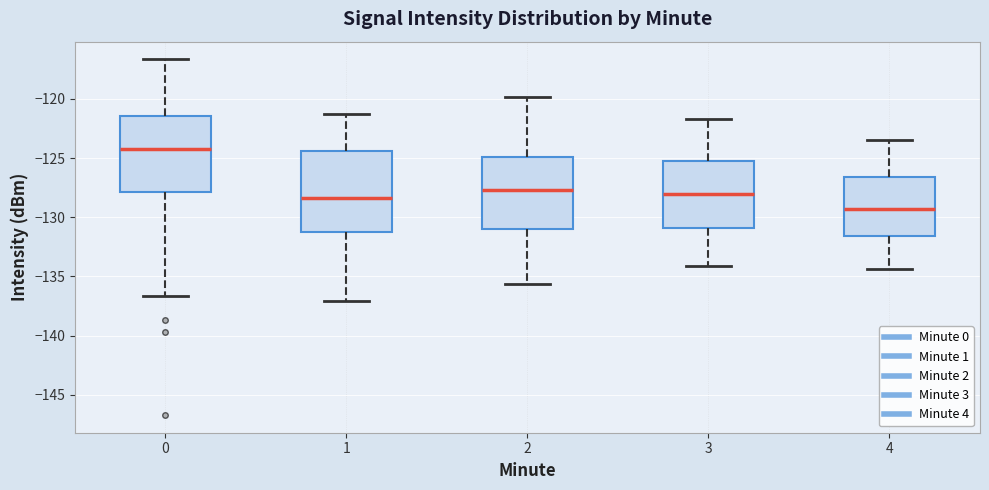

Reading left to right, read every box against the y-axis: the position of its median line, the range the box covers, and the ends of its whiskers. The values are not printed on the chart, so give them approximately, as read against the axis.

0: median -124.5, box -128.0 to -121.5, whiskers -136.5 to -116.5
1: median -128.5, box -131.0 to -124.5, whiskers -137.0 to -121.0
2: median -127.5, box -131.0 to -125.0, whiskers -135.5 to -120.0
3: median -128.0, box -131.0 to -125.5, whiskers -134.0 to -121.5
4: median -129.5, box -131.5 to -126.5, whiskers -134.5 to -123.5